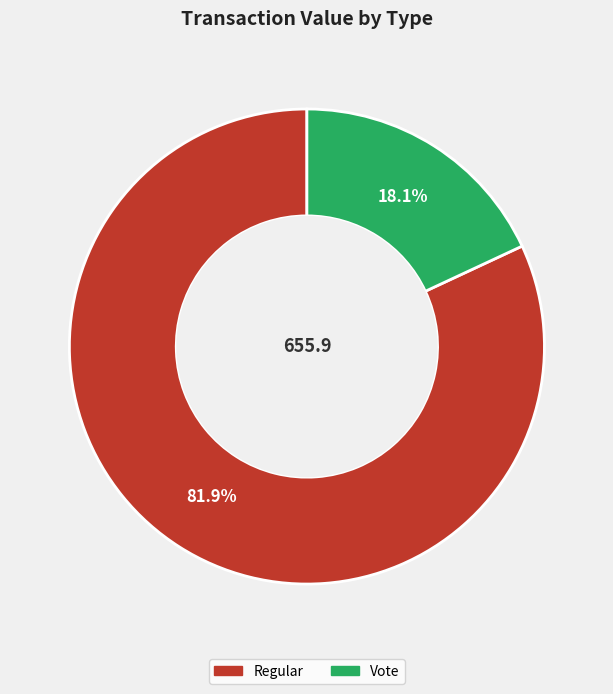

Do Vote and Regular together represent more than half of the pie?

Yes